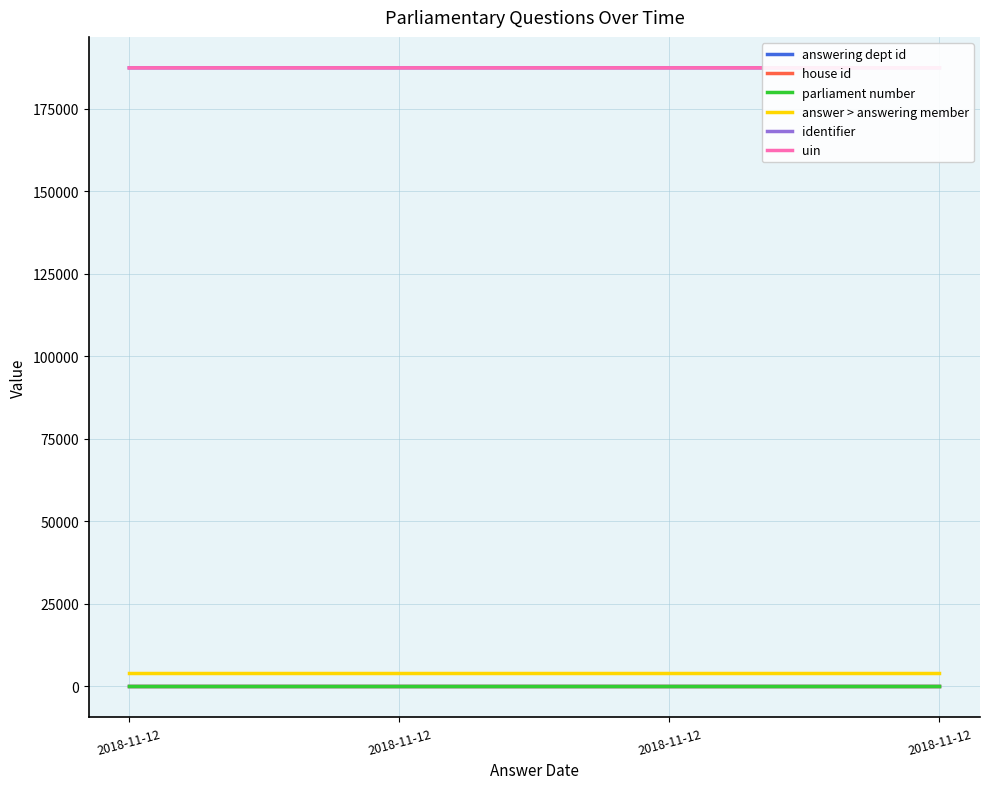

True or false: parliament number and answer > answering member cross at least once.

False